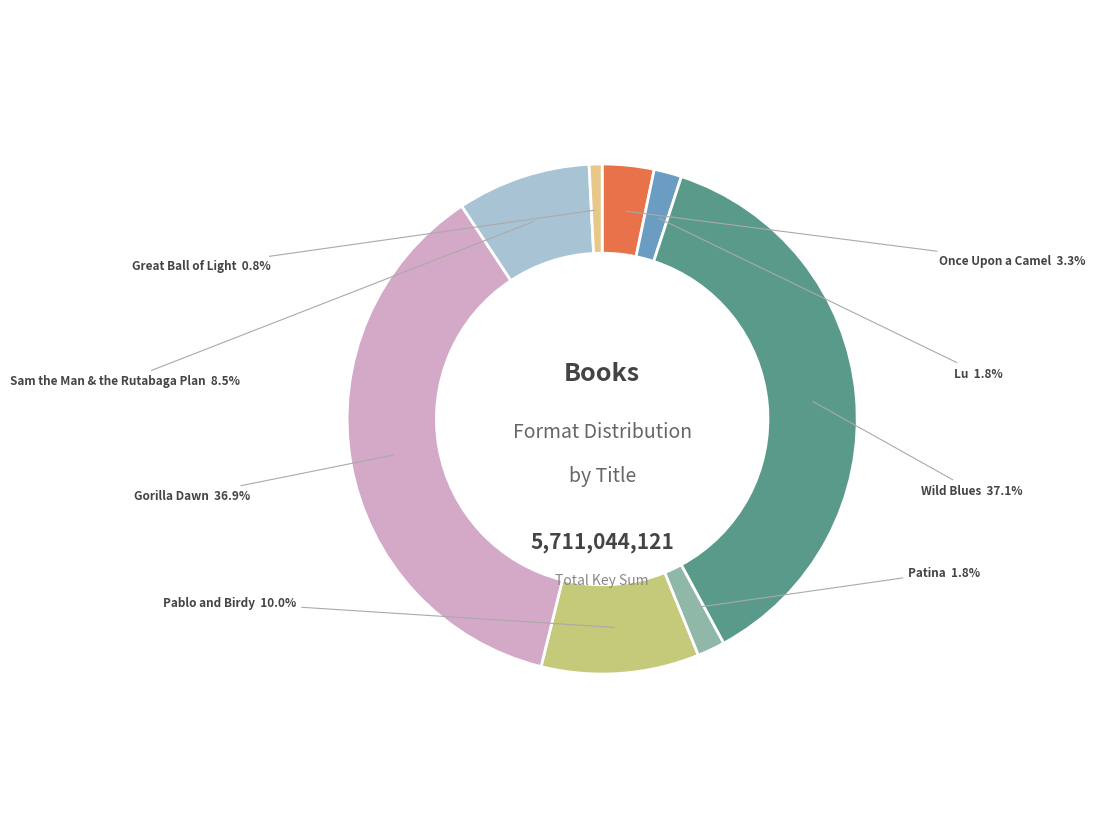

To the nearest percent, what is the combined percentage of Gorilla Dawn and Sam the Man & the Rutabaga Plan?

45%